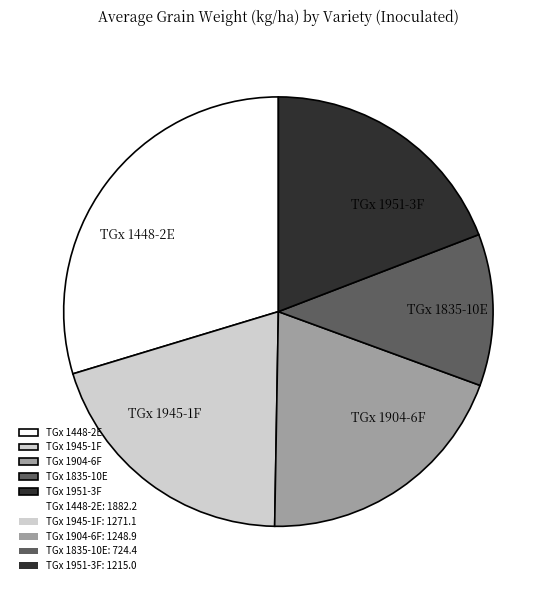

Is there any slice that represents more than half of the pie?

No